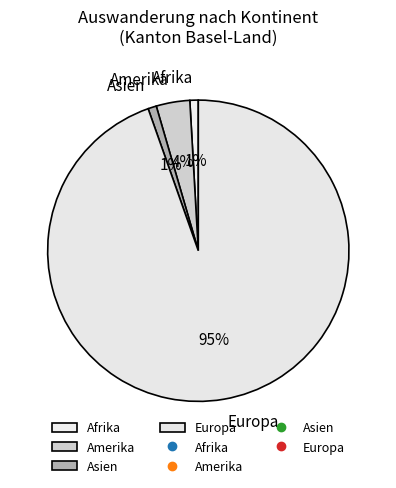

How many segments does this pie chart have?

4